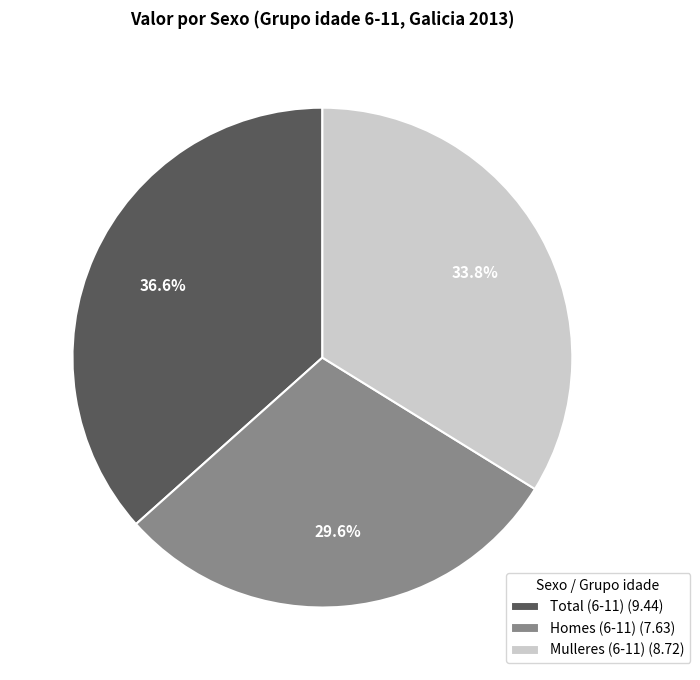

What is the ratio of the value at Homes (6-11) to the value at Total (6-11)?

0.8